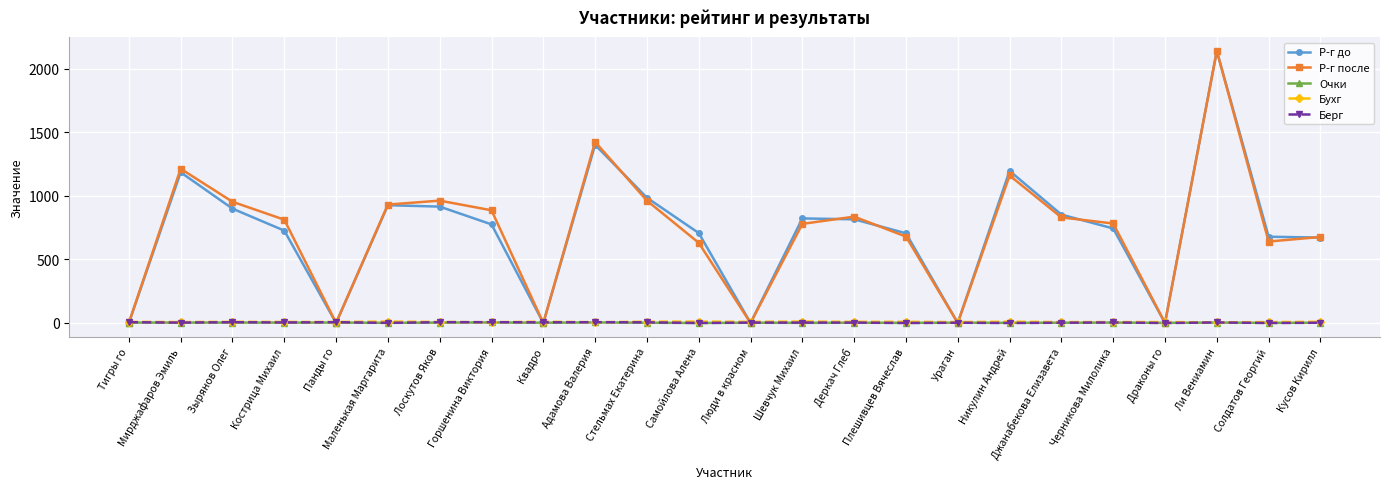

Is the value of Р-г после at Маленькая Маргарита greater than the value of Берг at Горшенина Виктория?

Yes